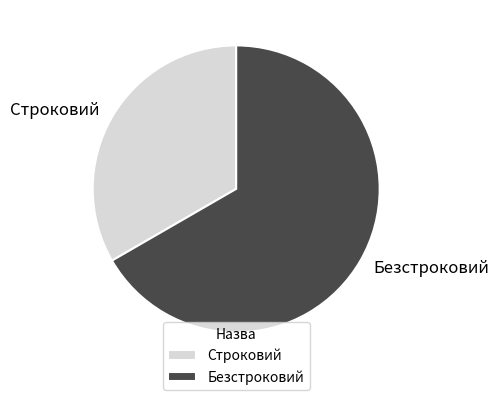

Is it true that Строковий is 28% of the pie?

False